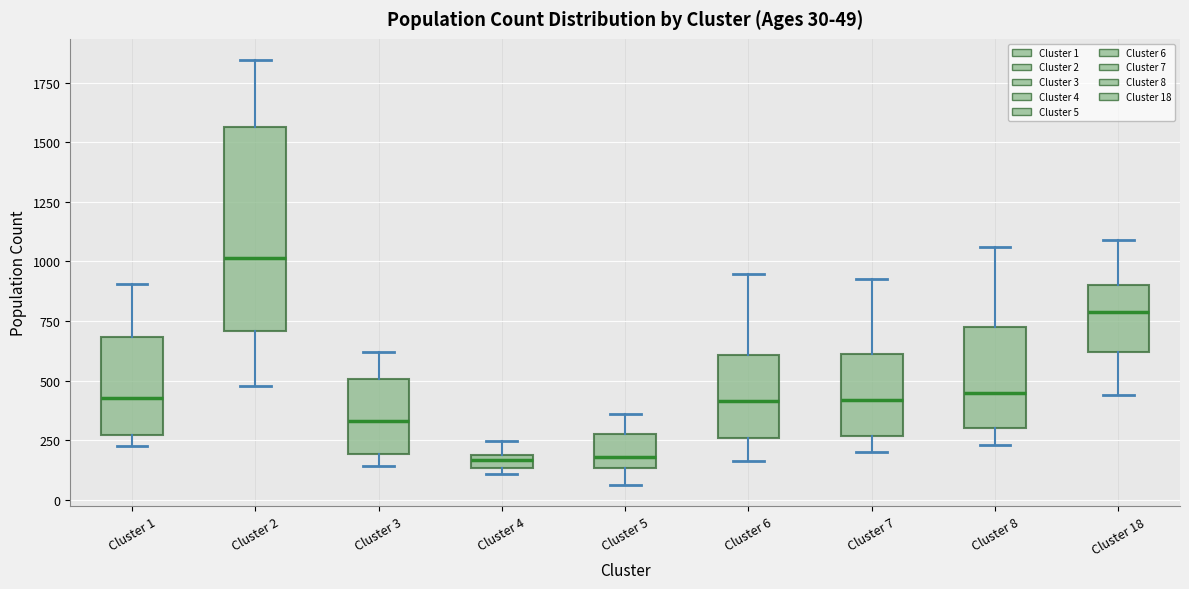

Which box's median line is the highest?

Cluster 2